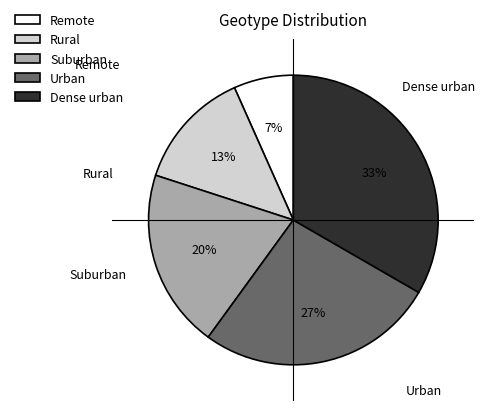

What is the ratio of the value at Remote to the value at Rural?

0.5